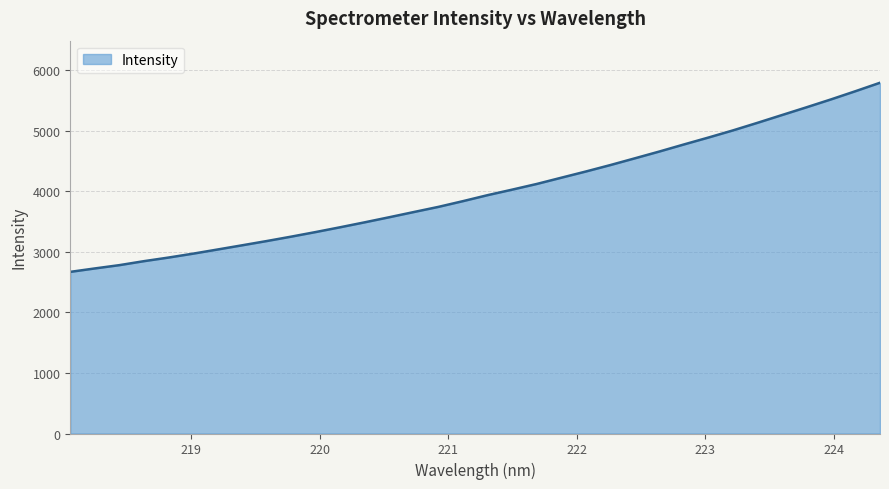

What is the maximum value shown in the chart?

5788.9